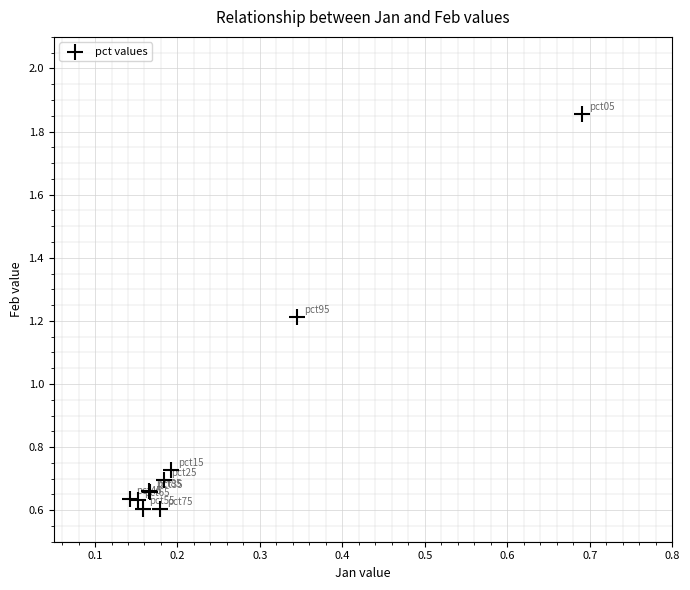

What Y value in the scatter plot is closest to 1?

1.2